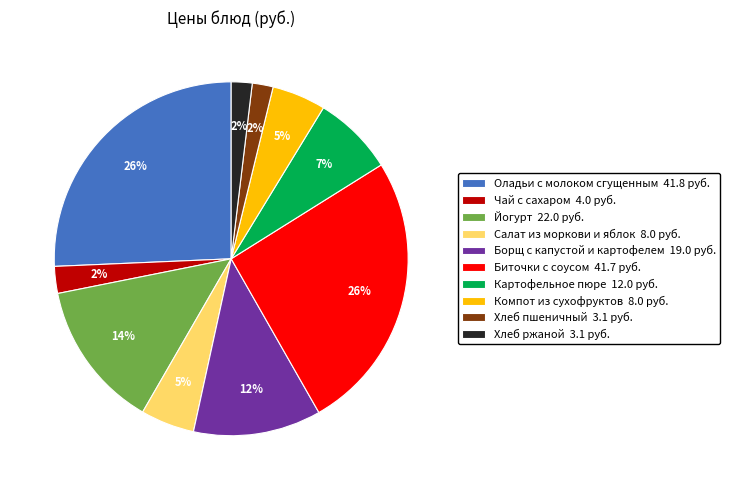

Between Компот из сухофруктов 8.0 руб. and Картофельное пюре 12.0 руб., which is larger?

Картофельное пюре 12.0 руб.